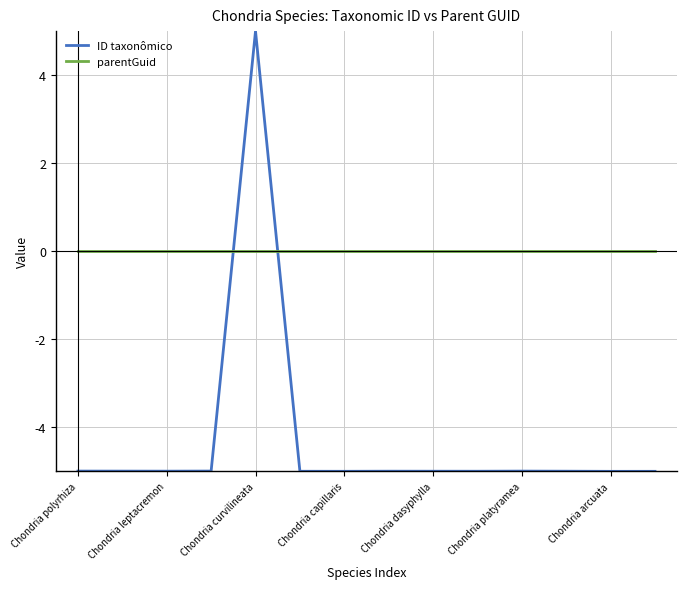

Rank the series by their average value, from lowest to highest.

ID taxonômico, parentGuid